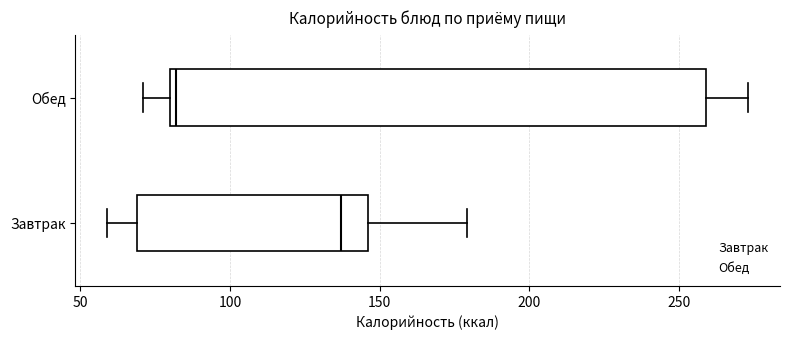

Where does the right whisker of the box for Обед end on the x-axis? The values are not printed on the chart, so give them approximately, as read against the axis.

275